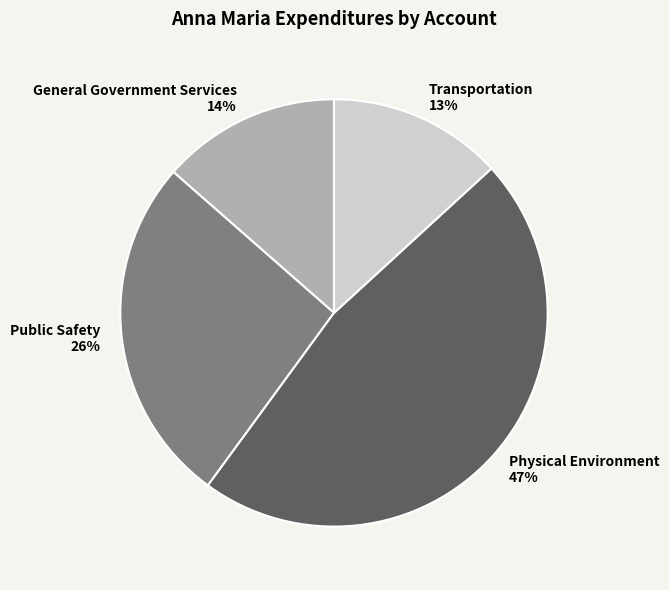

Is there a majority slice in this chart?

No